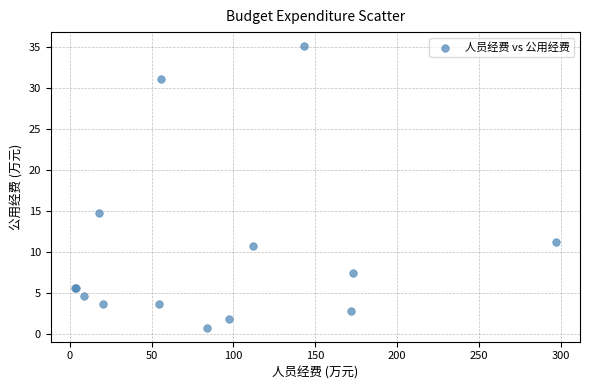

What Y value in the scatter plot is closest to 17?

14.8